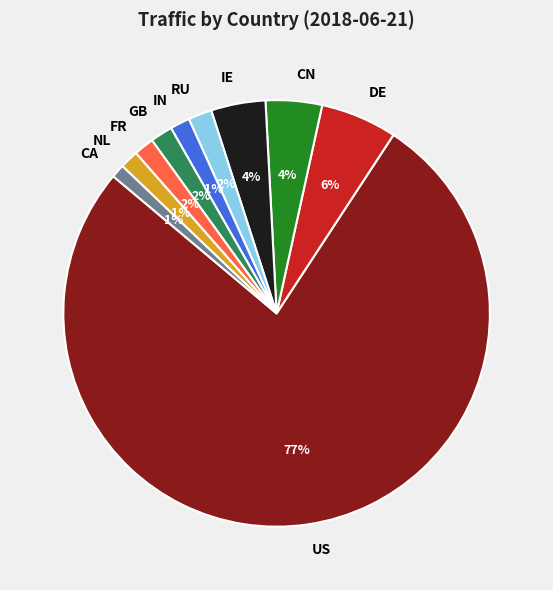

How many segments does this pie chart have?

10